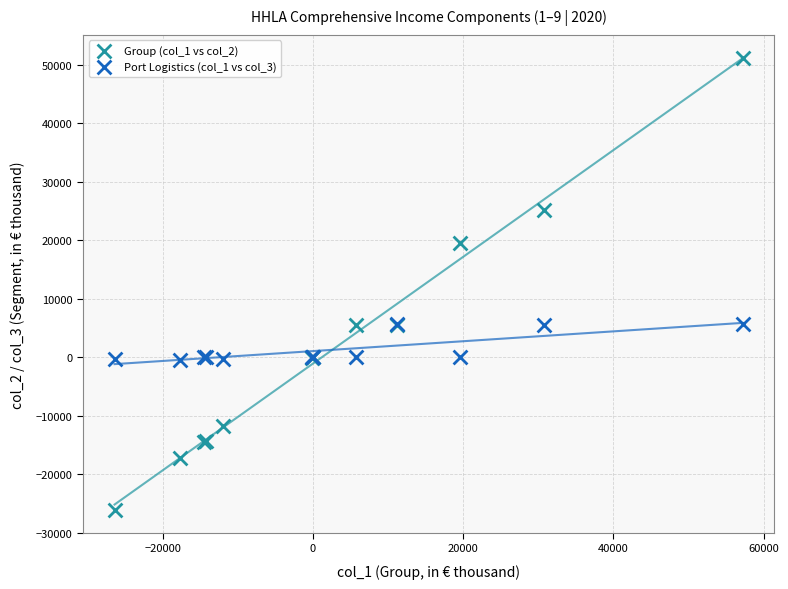

Which series contains the lowest Y value?

Group (col_1 vs col_2)